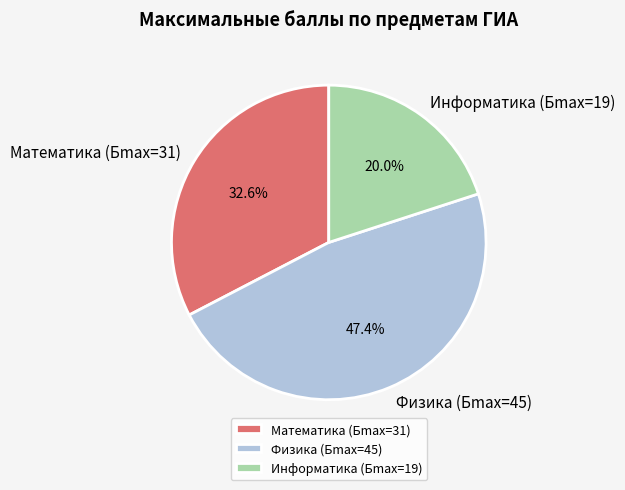

Which slice is the largest?

Физика (Бmax=45)